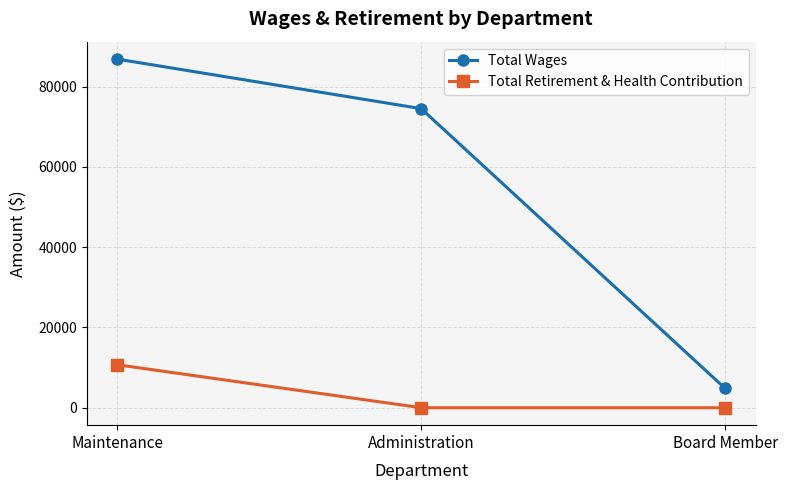

Which series has the largest total across all categories?

Total Wages